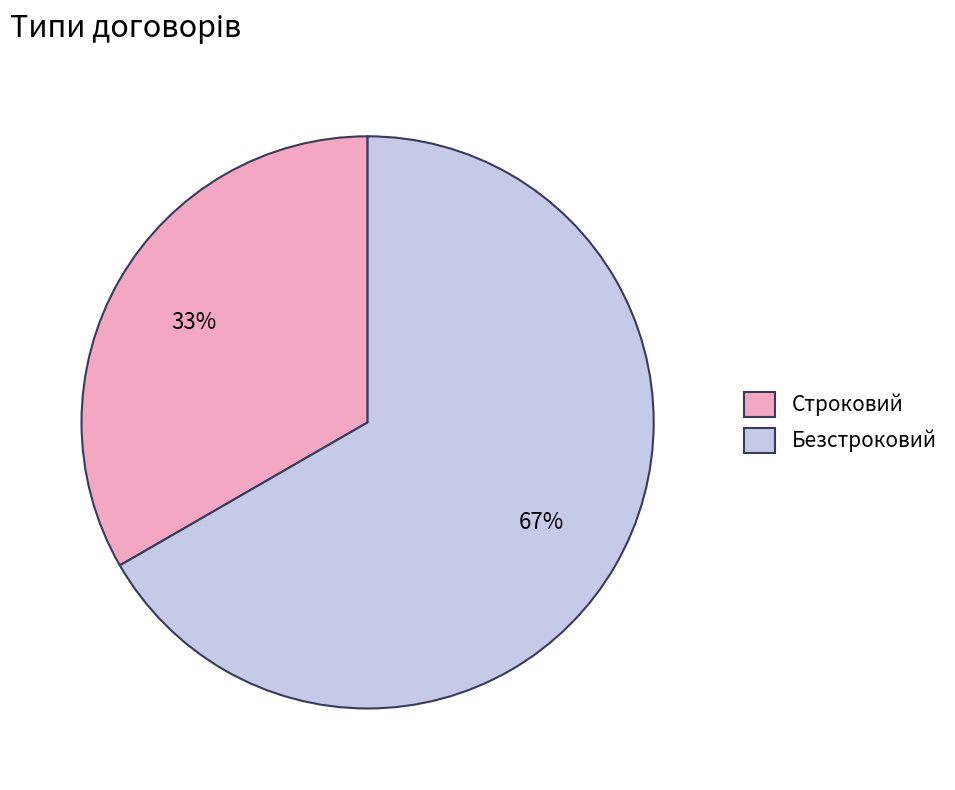

Is Строковий the majority of the pie?

No